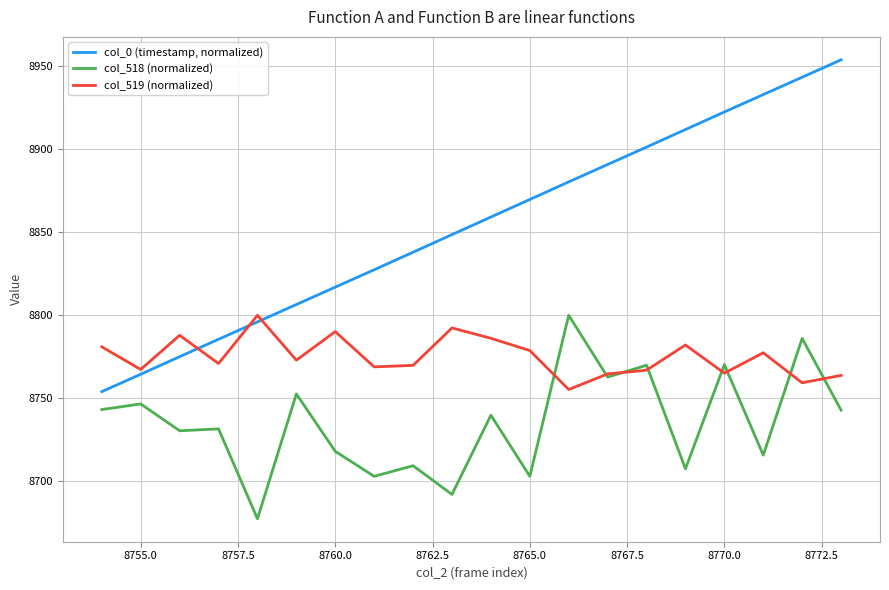

After their last crossing, which series has the higher values: col_519 (normalized) or col_518 (normalized)?

col_519 (normalized)